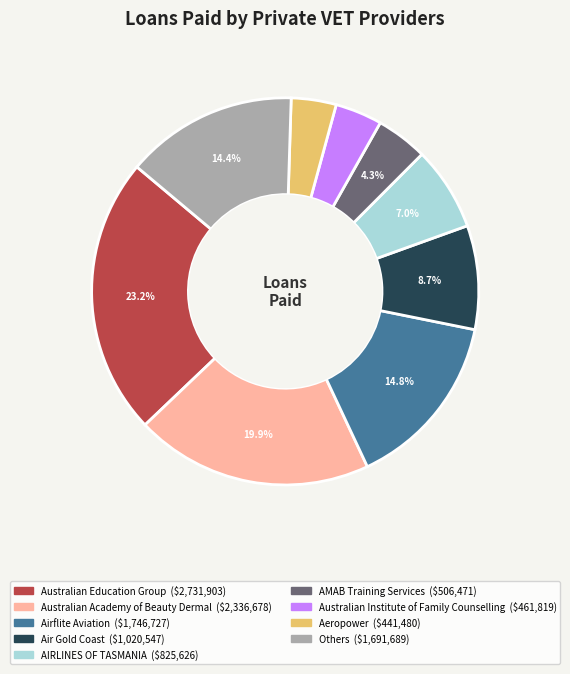

Is there a majority slice in this chart?

No